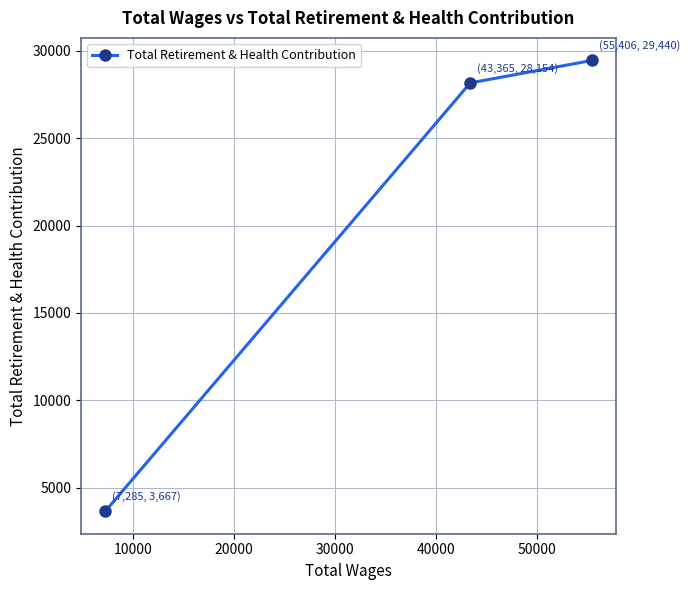

What is the greatest value displayed?

29440